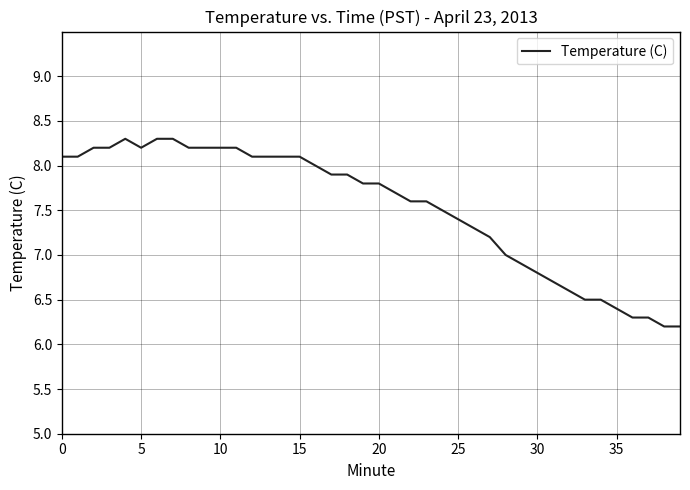

What is the maximum value shown in the chart?

8.3